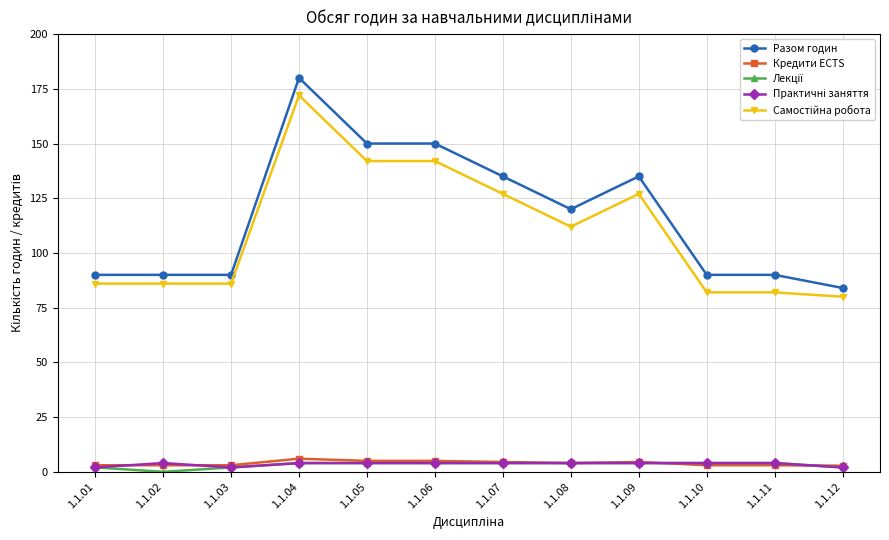

Is this an area chart (filled region under the line)?

No